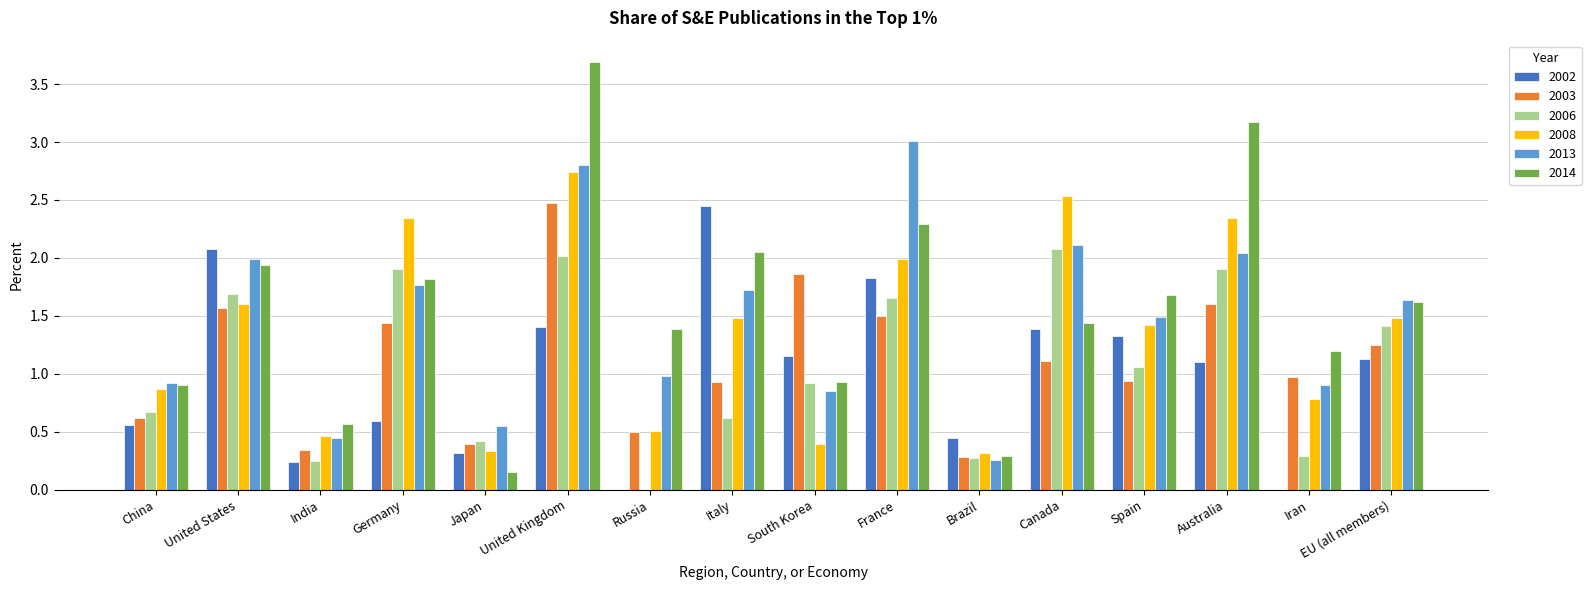

True or false: 2013 has a value of 2.6 at Spain.

False